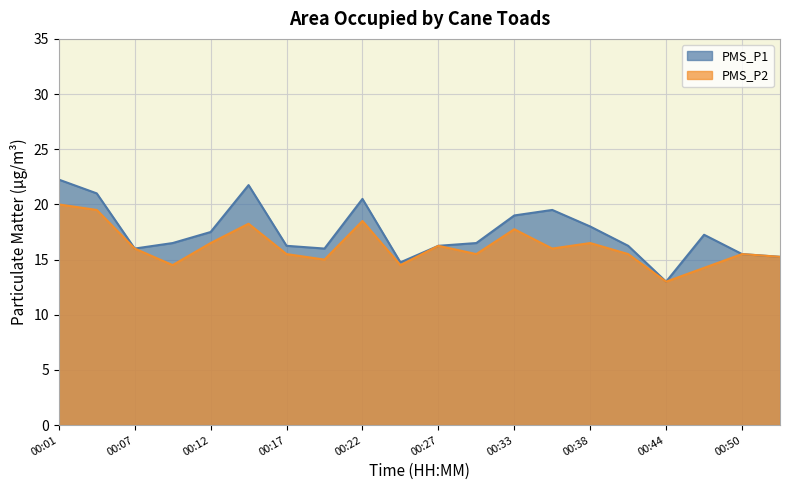

True or false: PMS_P1 and PMS_P2 cross at least once.

False